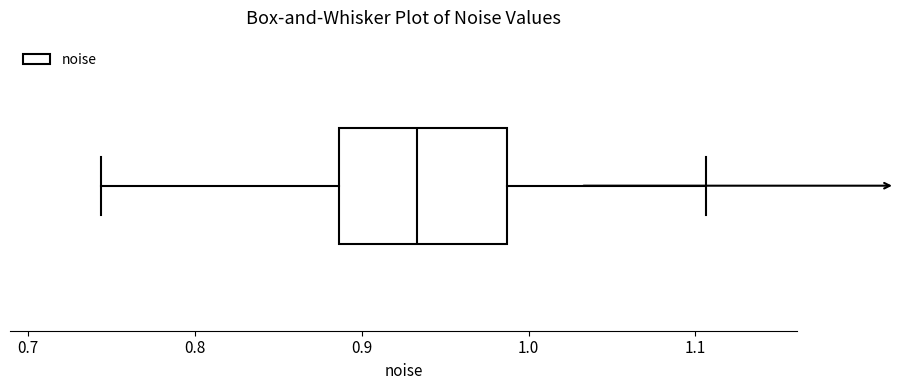

Read this box plot against the x-axis: the position of the median line, the range covered by the box, and the ends of both whiskers. The values are not printed on the chart, so give them approximately, as read against the axis.

median 0.93, box 0.89 to 0.99, whiskers 0.74 to 1.11